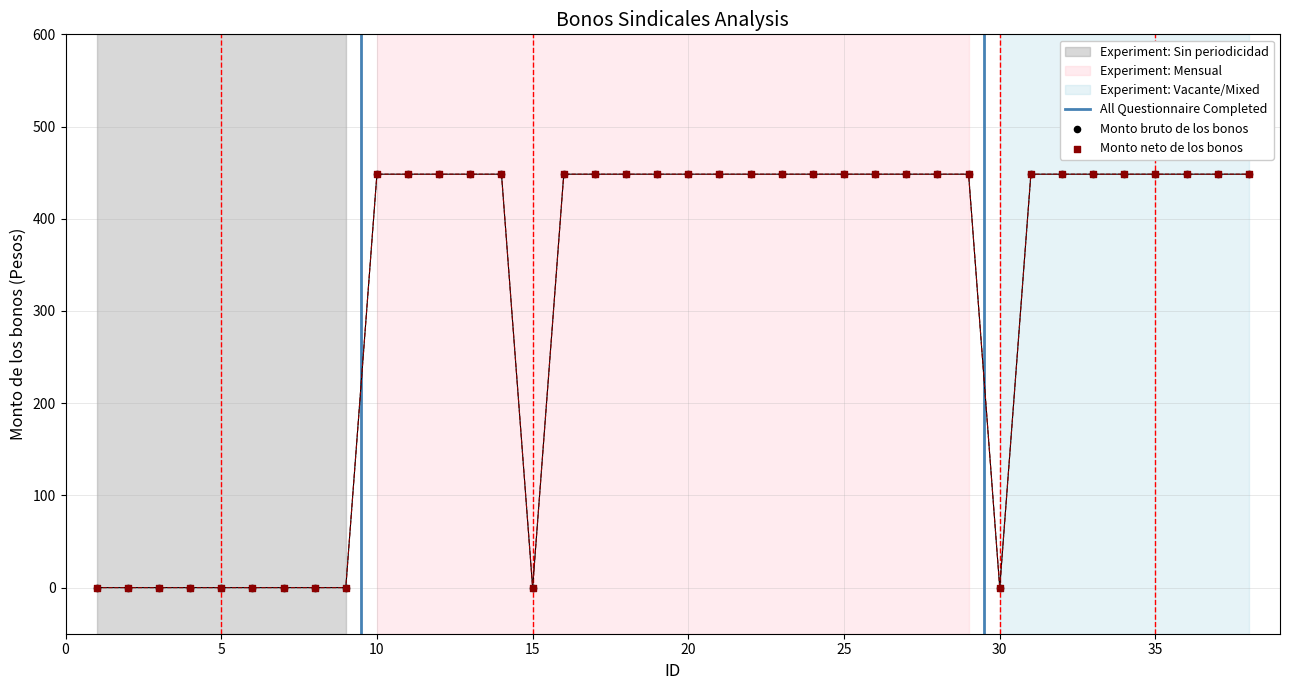

Which series reaches the maximum Y coordinate?

Monto bruto de los bonos